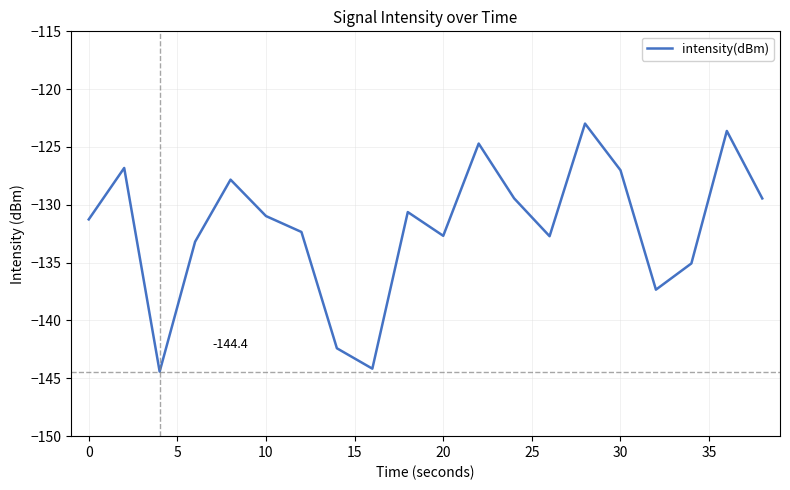

Reading left to right, list all the values displayed in this chart.

-131.3	-126.8	-144.4	-133.2	-127.8	-131.0	-132.3	-142.4	-144.2	-130.6	-132.7	-124.7	-129.4	-132.7	-123.0	-127.0	-137.3	-135.1	-123.6	-129.4